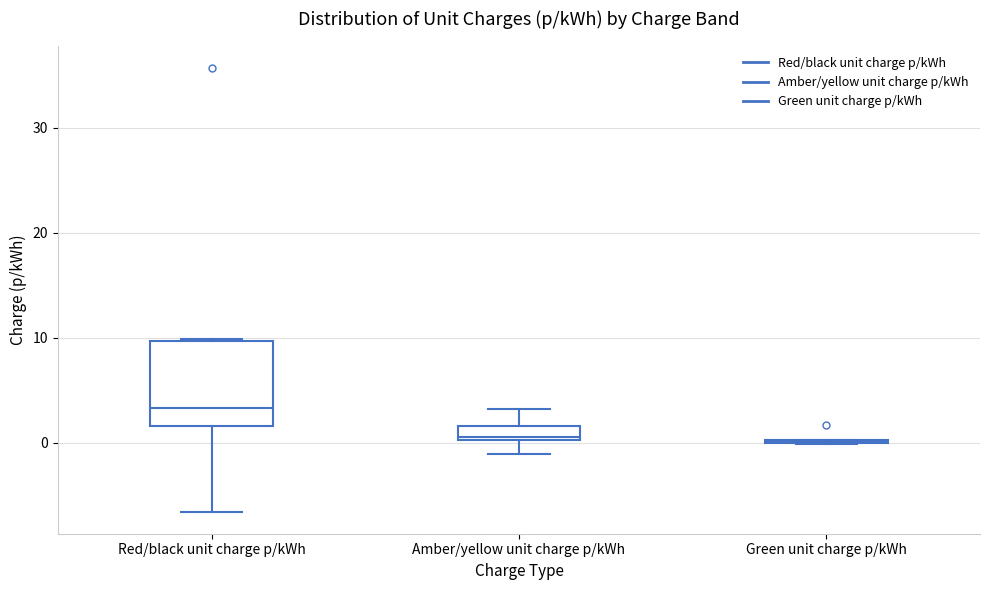

Which box is the tallest, from its lower edge to its upper edge?

Red/black unit charge p/kWh